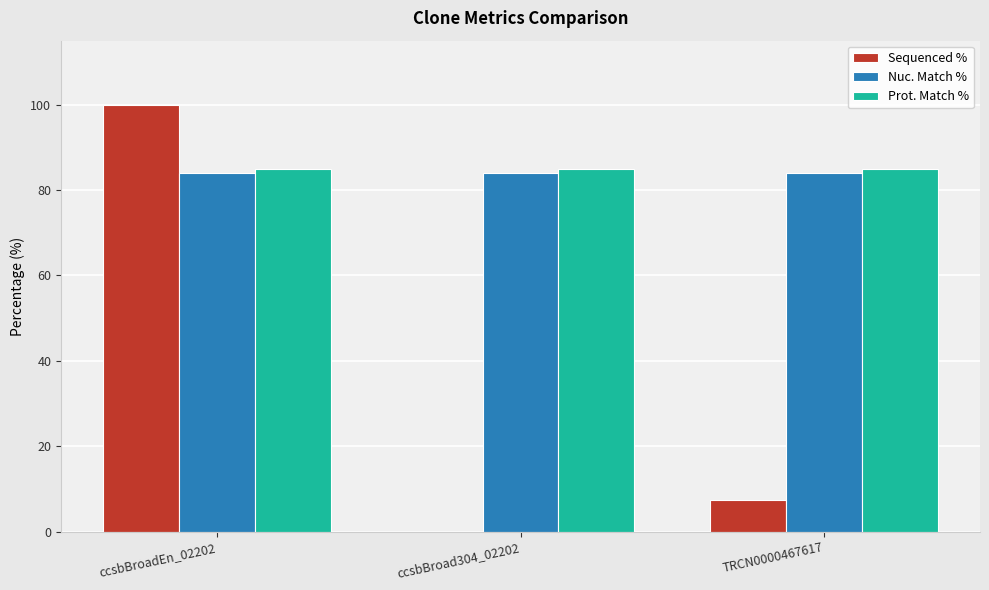

What are all the series names shown in the legend?

Sequenced %, Nuc. Match %, Prot. Match %